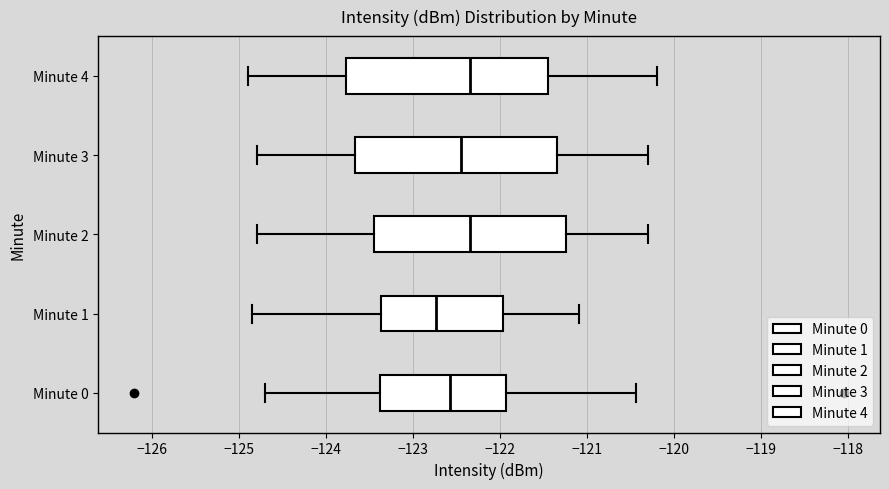

Where is the right edge of the box for Minute 2 on the x-axis? The values are not printed on the chart, so give them approximately, as read against the axis.

-121.2